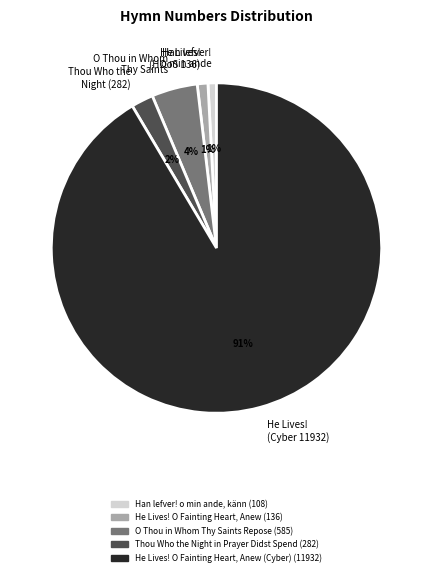

The Han lefver! o min ande slice represents 11% of the pie. True or false?

False